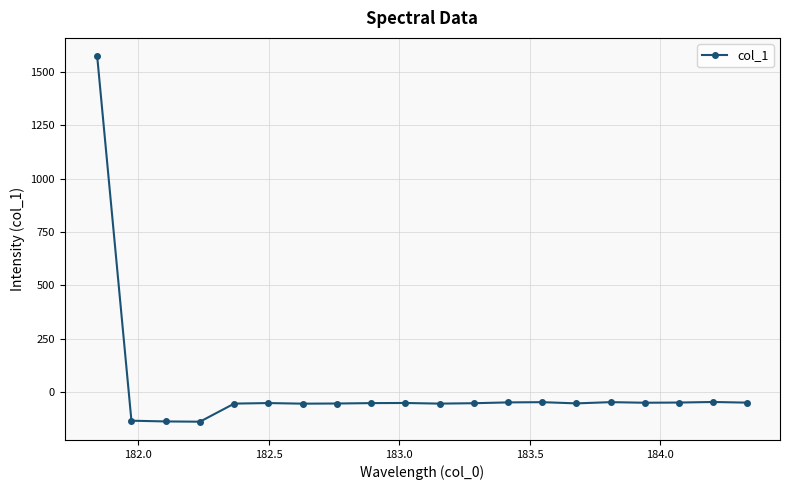

What is the maximum value shown in the chart?

1572.3